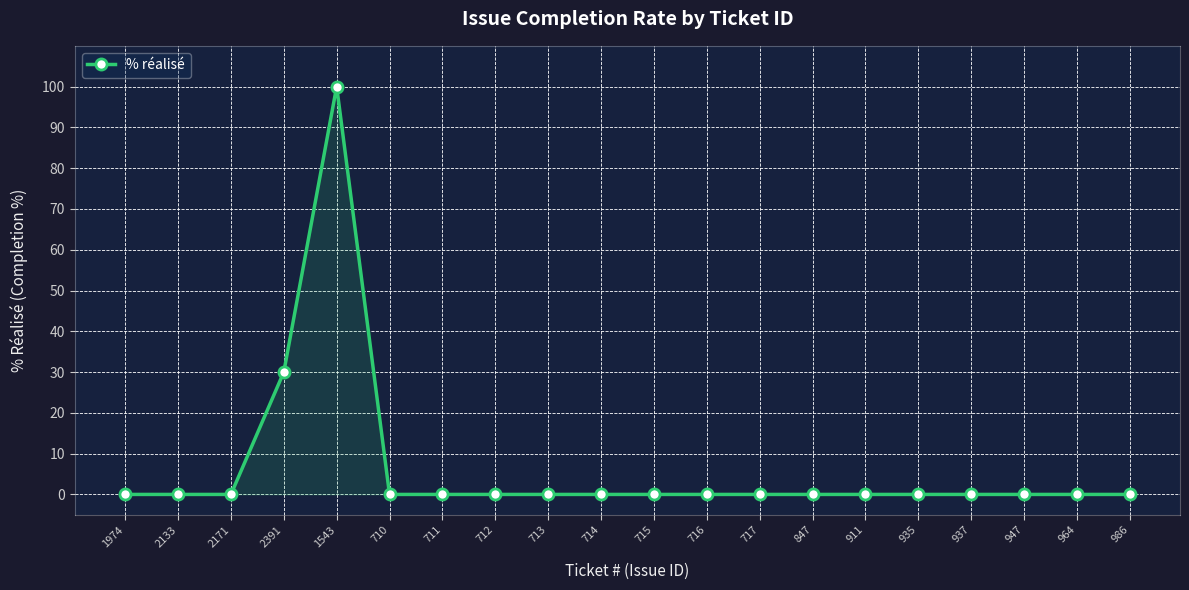

What position from the right is 947?

3